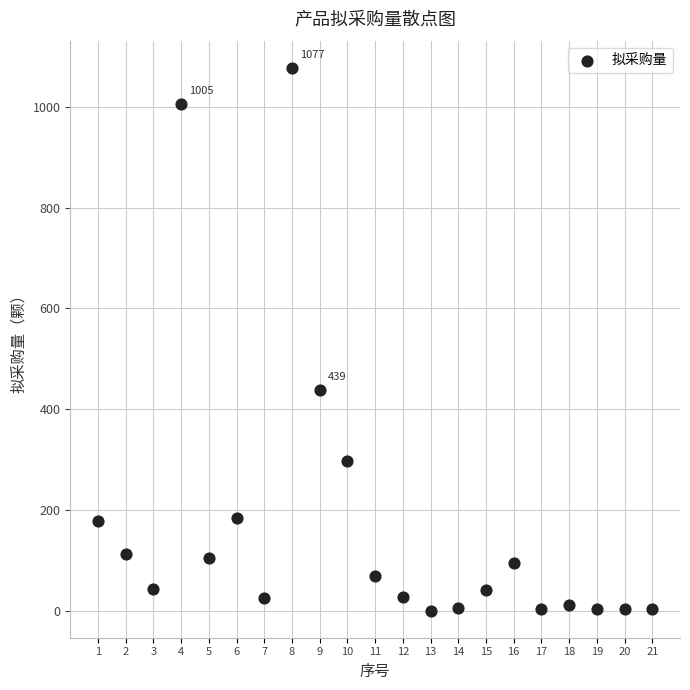

What Y value in the scatter plot is closest to 539?

439